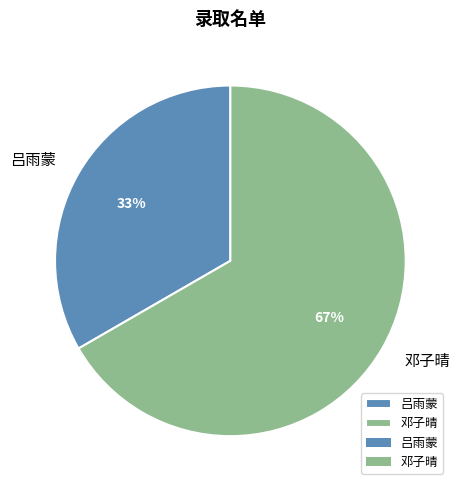

Between 邓子晴 and 吕雨蒙, which is larger?

邓子晴